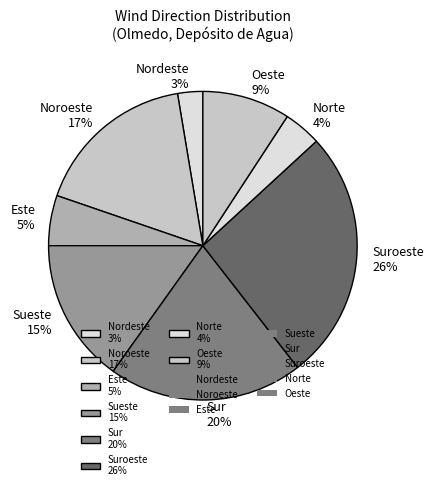

Is the sum of Nordeste 3% and Suroeste 26% greater than half?

No